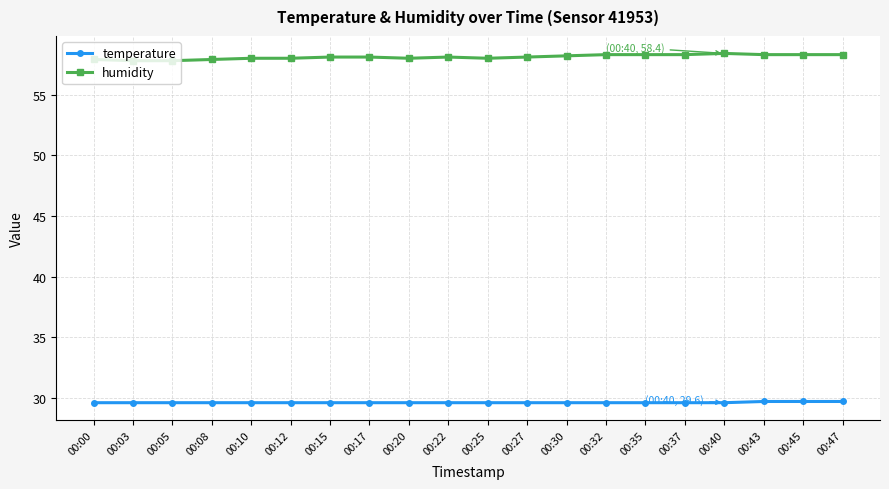

The temperature series shows 29.6 at 00:40. True or false?

True